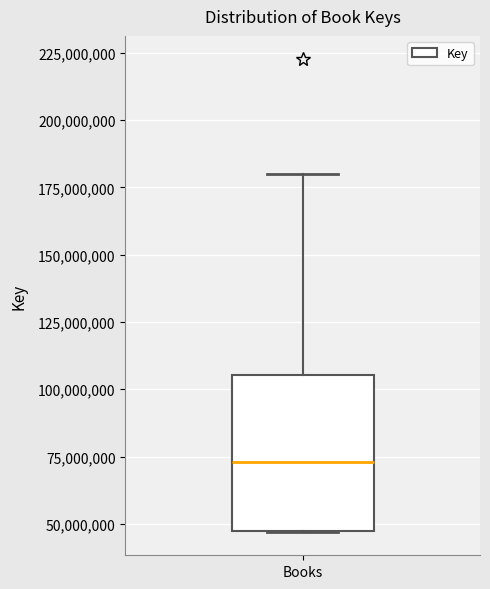

Where is the upper edge of the box for Books on the y-axis? The values are not printed on the chart, so give them approximately, as read against the axis.

105000000